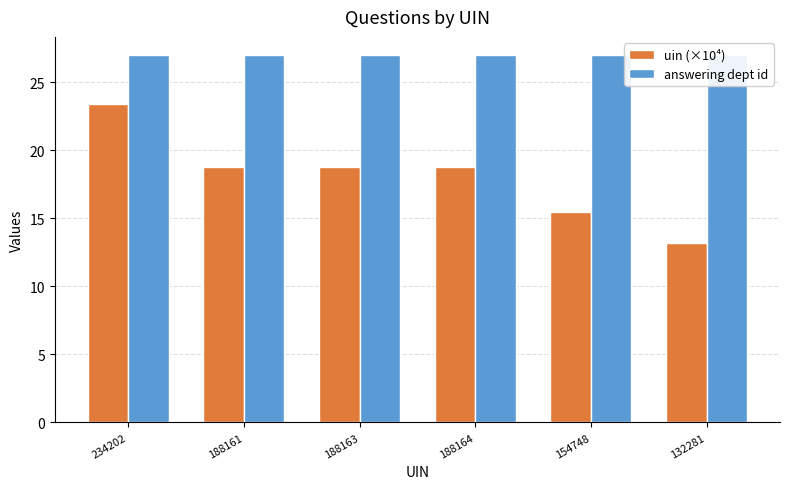

What is the label of the 2nd bar from the right?

154748